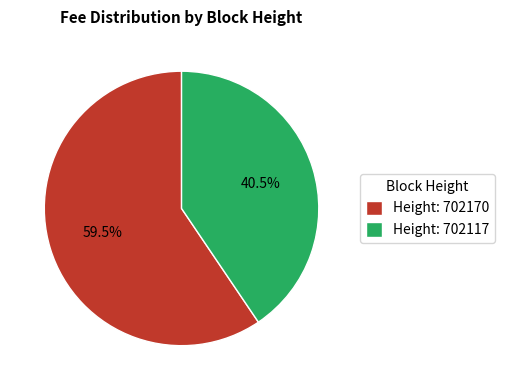

What percentage do Height: 702117 and Height: 702170 together represent?

100.0%